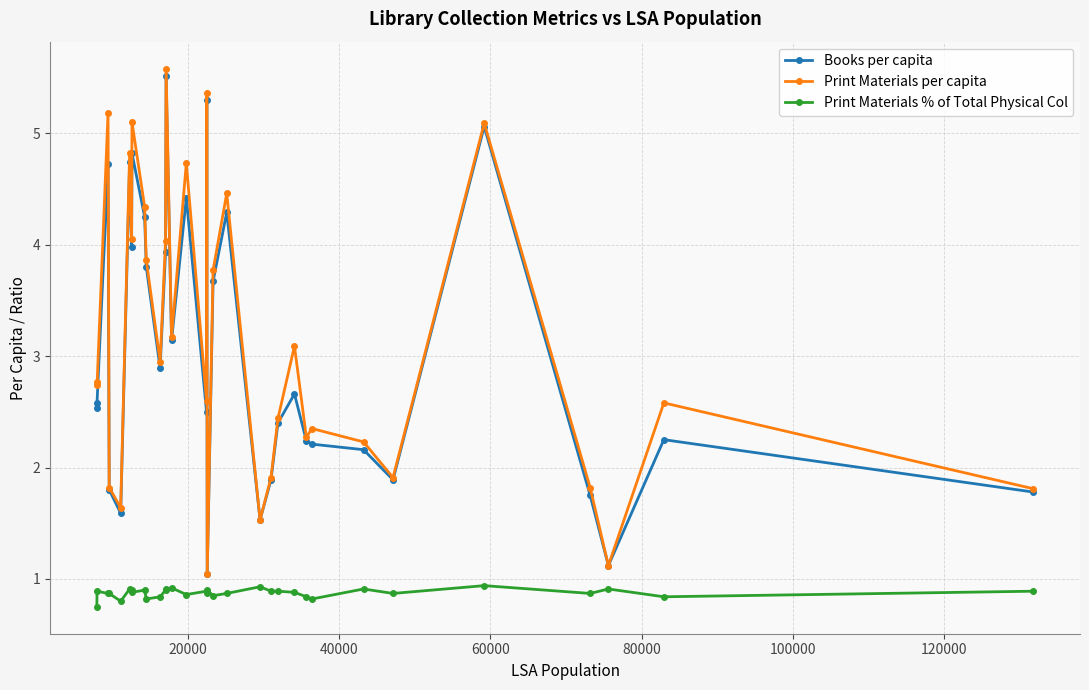

Which series has the largest range (max minus min)?

Print Materials per capita